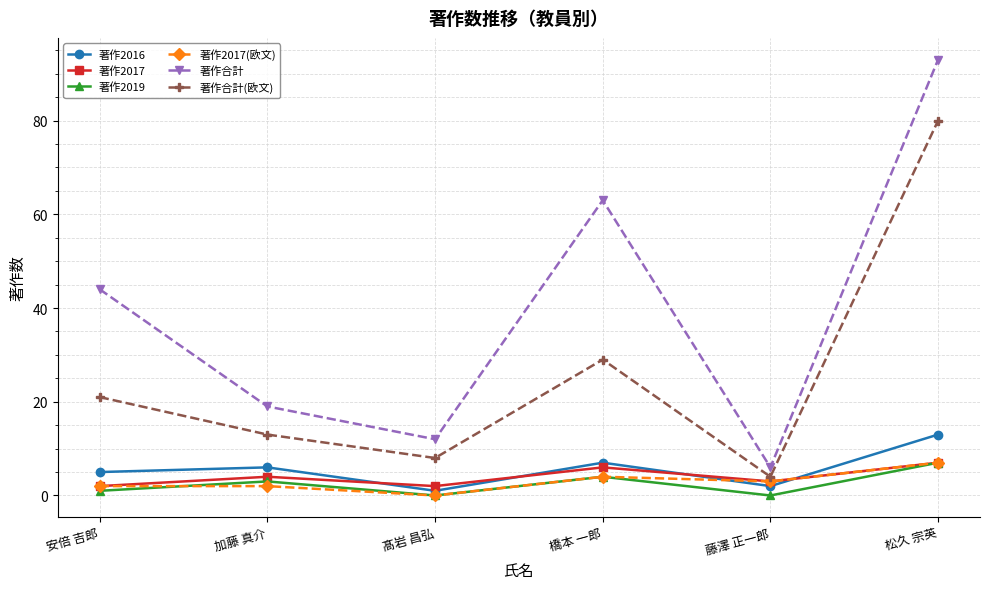

What are all the series names shown in the legend?

著作2016, 著作2017, 著作2019, 著作2017(欧文), 著作合計, 著作合計(欧文)